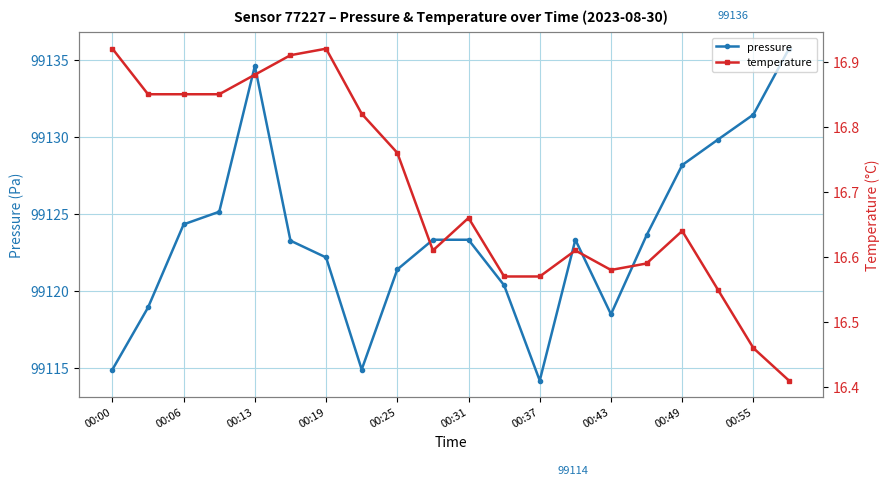

True or false: pressure has more than 2 points higher than both neighbors.

False